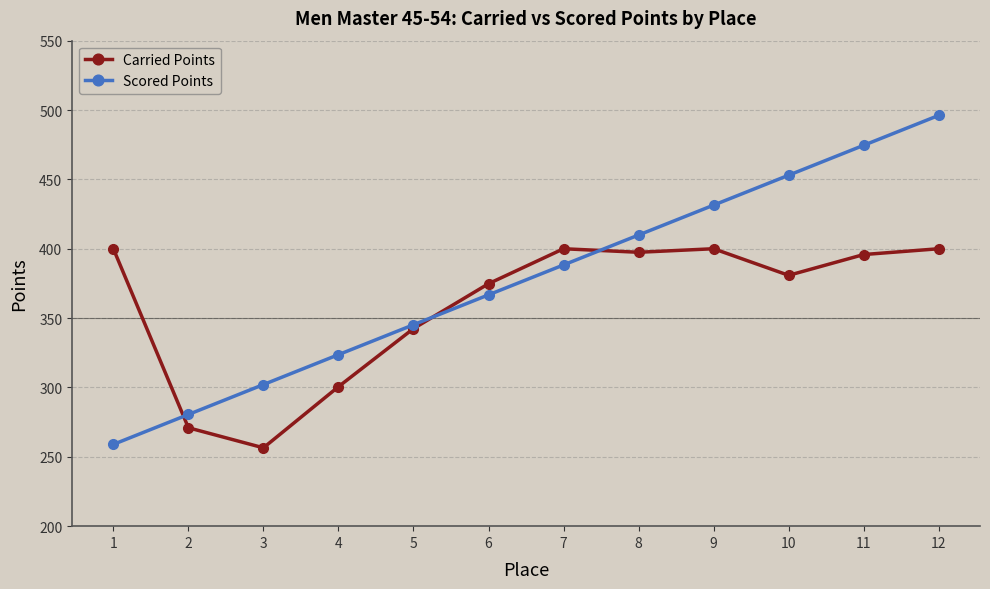

What is the sum of all Carried Points values?

4319.3